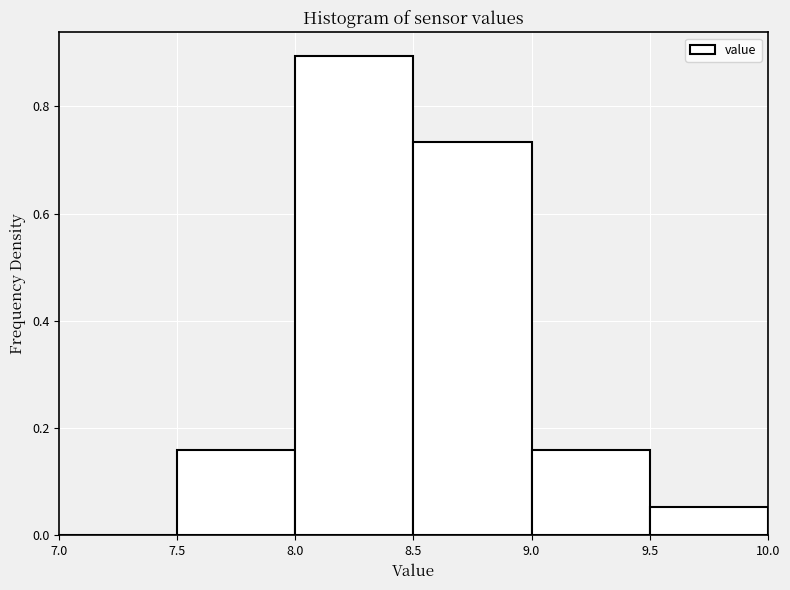

Over which range of the x-axis is the bar tallest?

8.0 to 8.5